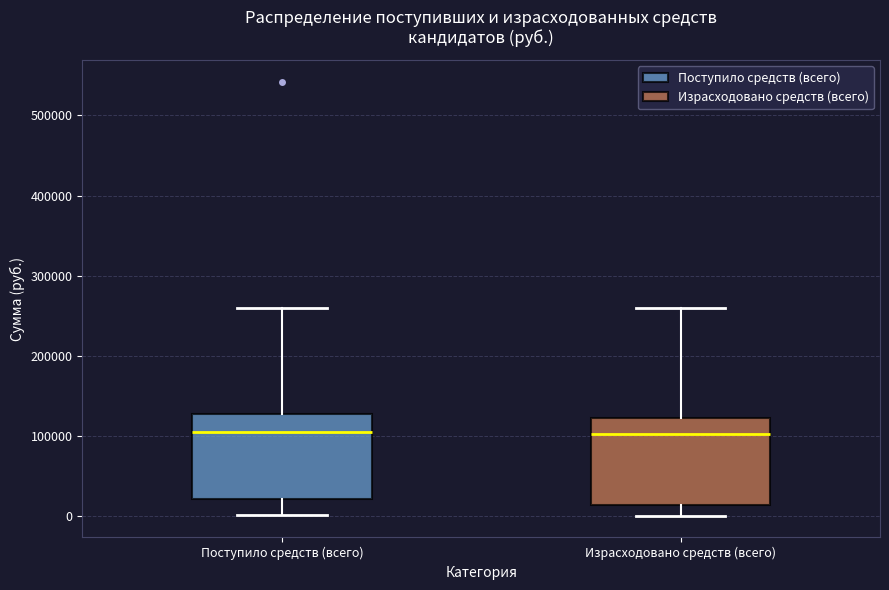

Reading left to right, read every box against the y-axis: the position of its median line, the range the box covers, and the ends of its whiskers. The values are not printed on the chart, so give them approximately, as read against the axis.

Поступило средств (всего): median 100000, box 20000 to 130000, whiskers 0 to 260000
Израсходовано средств (всего): median 100000, box 10000 to 120000, whiskers 0 to 260000